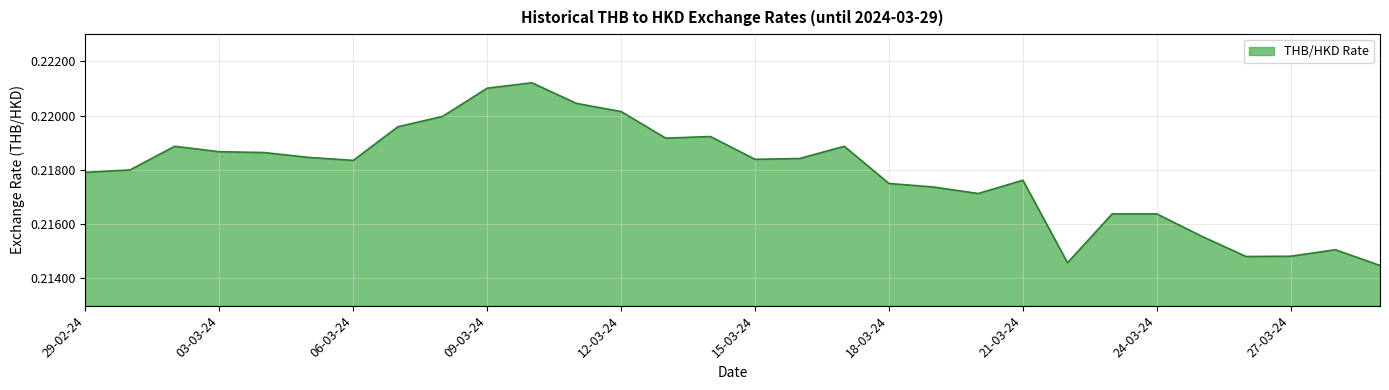

At which label is the value closest to 0?

29-03-24